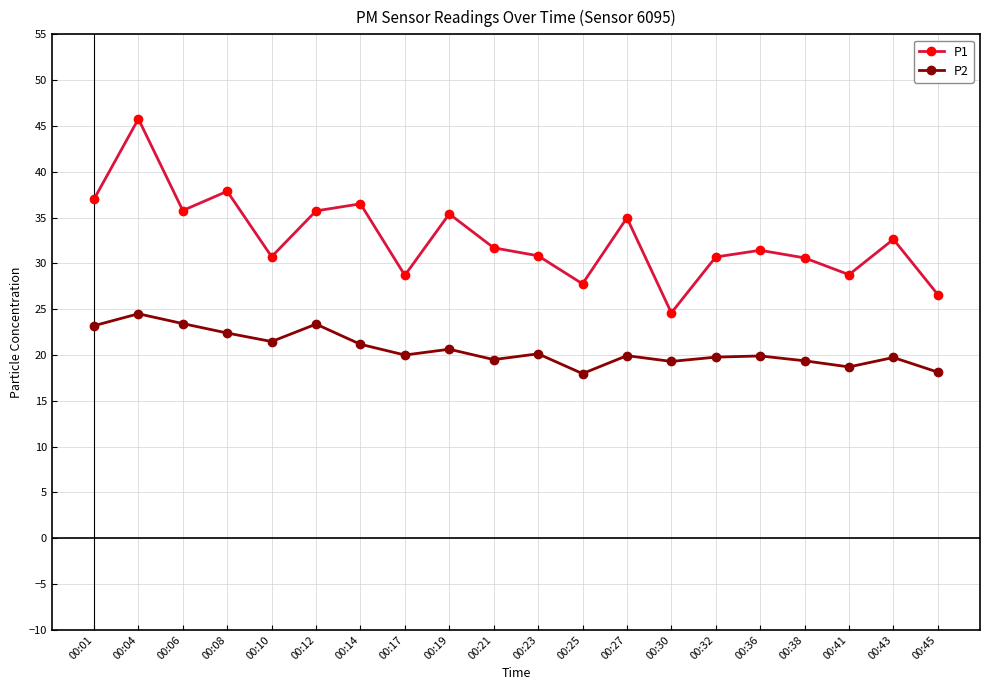

What are all the series names shown in the legend?

P1, P2